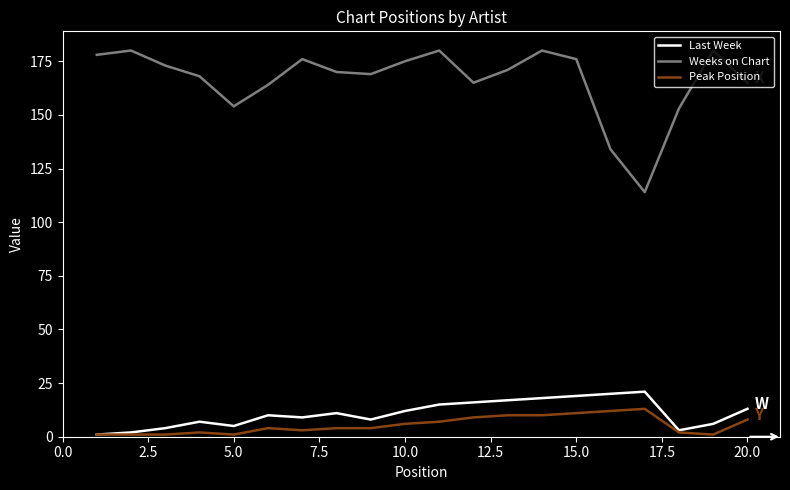

List the series in order of their peak value, lowest first.

Peak Position, Last Week, Weeks on Chart